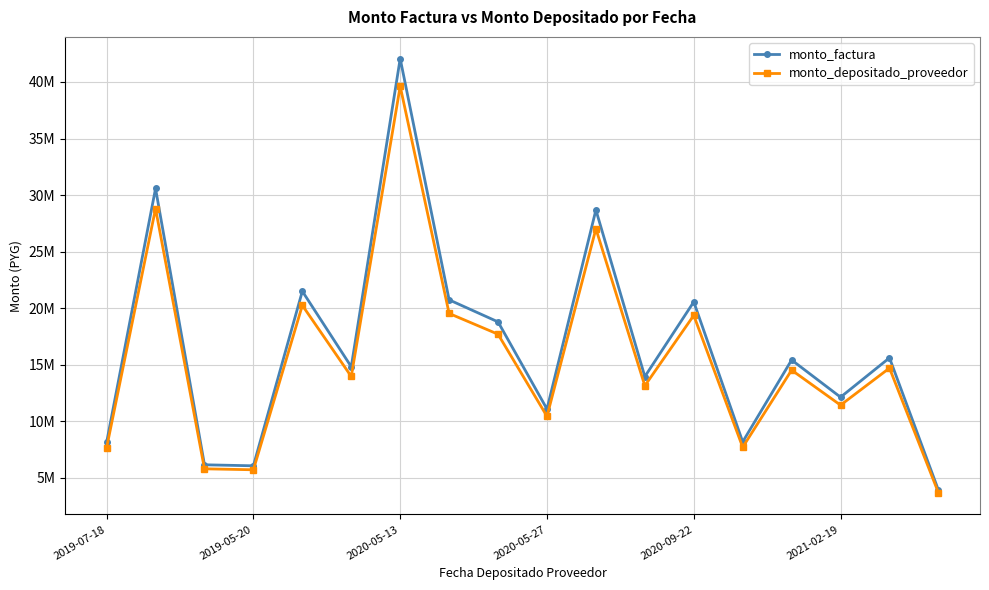

What are all the series names shown in the legend?

monto_factura, monto_depositado_proveedor